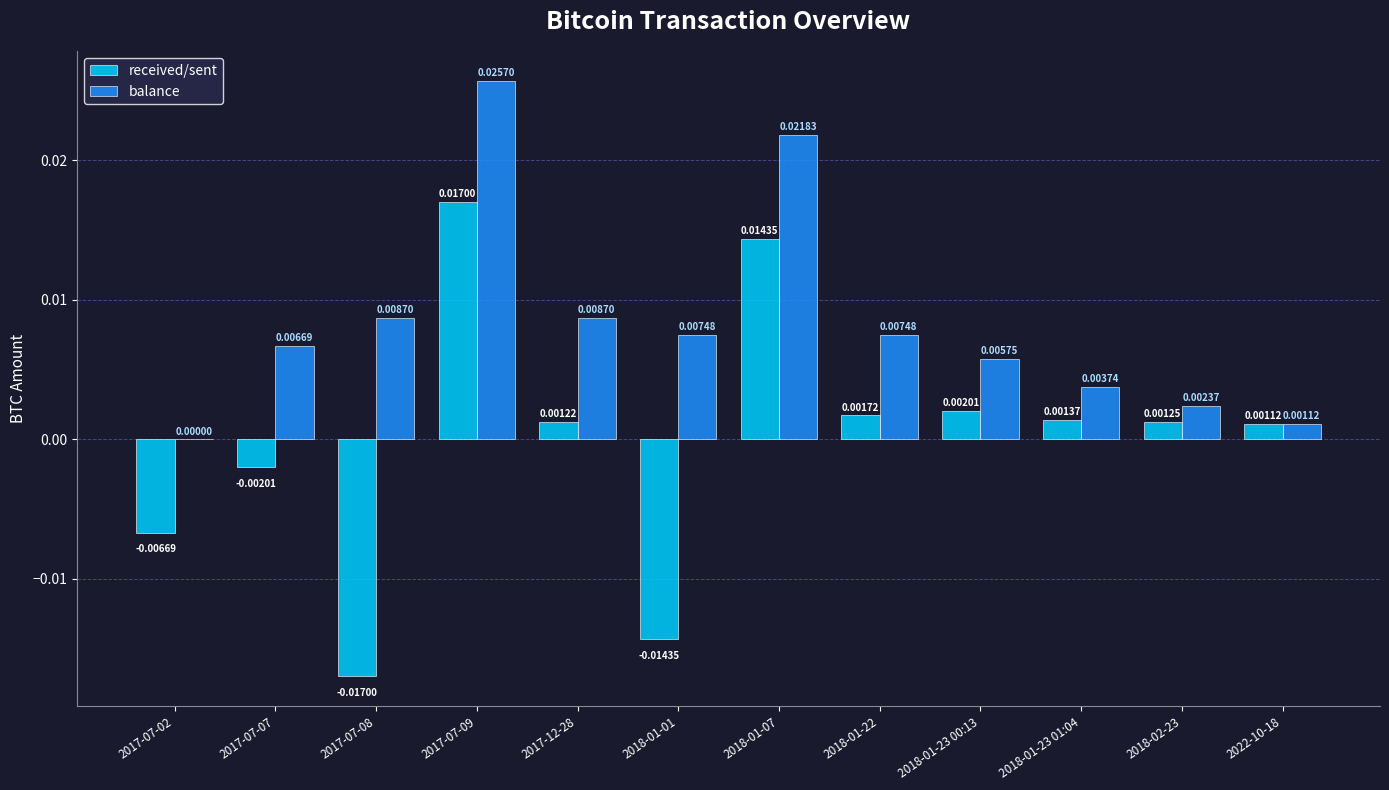

How many categories are shown in the chart?

12